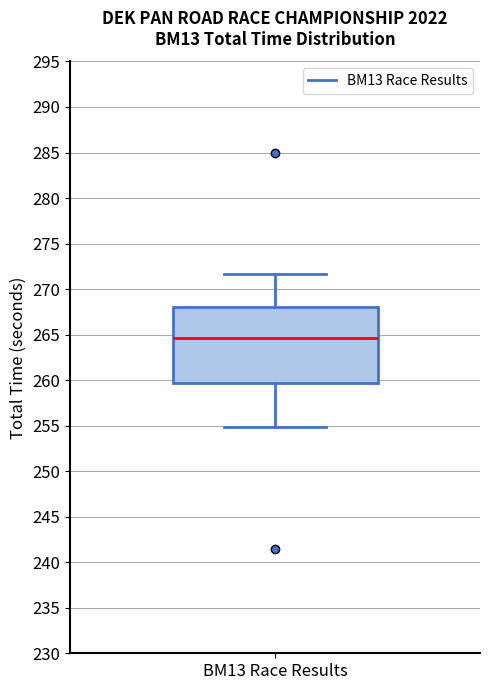

Transcribe this box plot: give where the median line is, the range the box spans, and where the two whiskers end, as read against the y-axis. The values are not printed on the chart, so give them approximately, as read against the axis.

median 264.5, box 259.5 to 268.0, whiskers 255.0 to 271.5